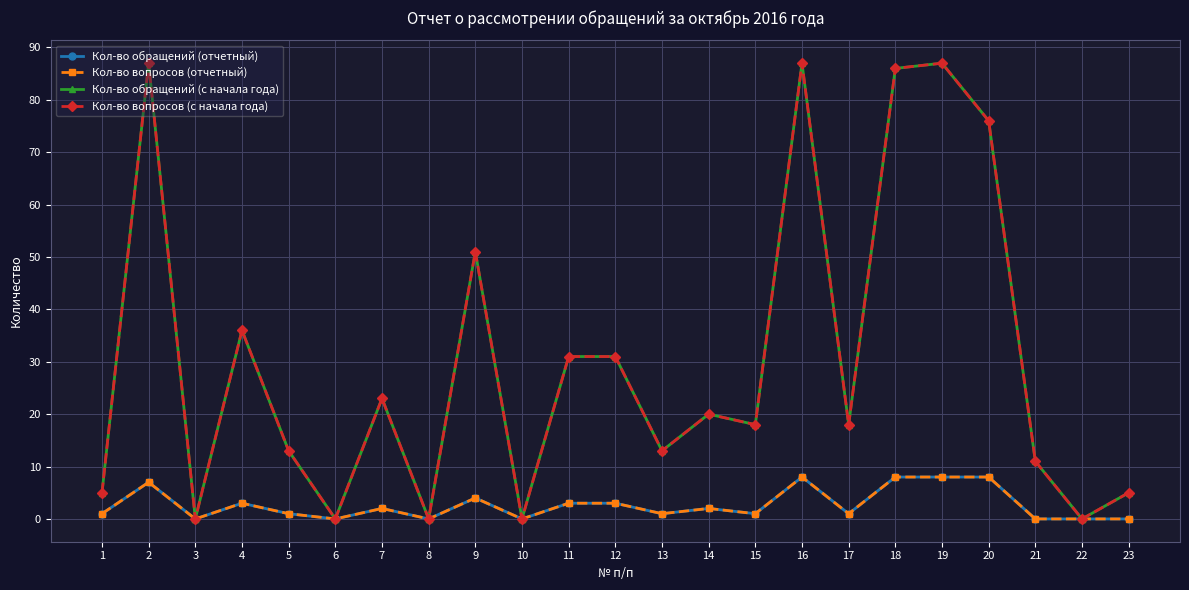

True or false: Кол-во обращений (с начала года) and Кол-во обращений (отчетный) intersect in this chart.

False